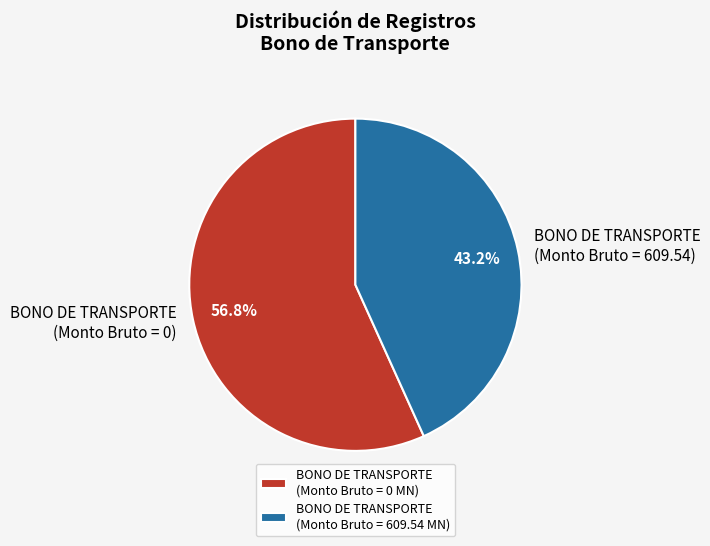

What percentage do BONO DE TRANSPORTE (Monto Bruto = 609.54 MN) and BONO DE TRANSPORTE (Monto Bruto = 0 MN) together represent?

100.0%